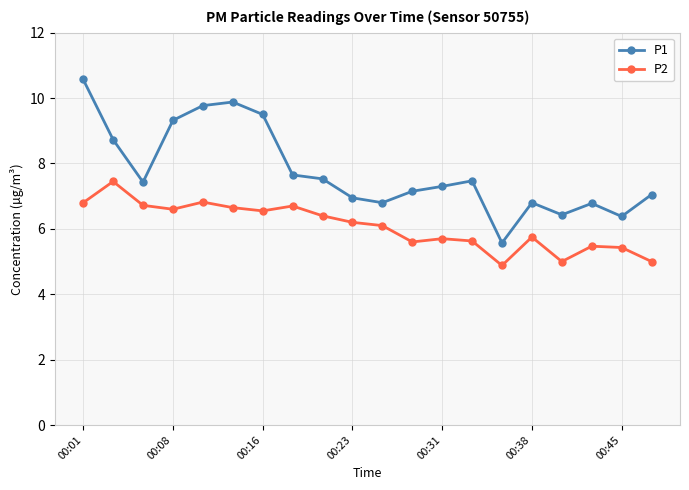

Which series has the largest range (max minus min)?

P1